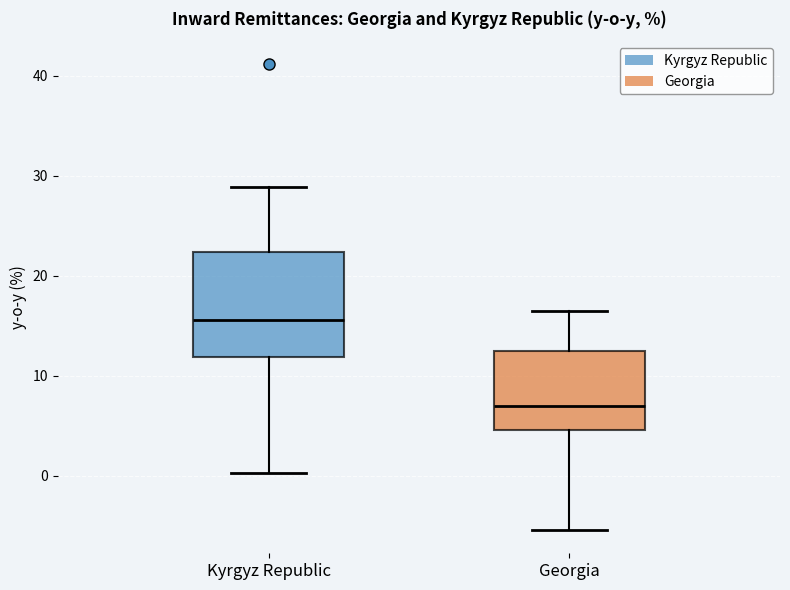

Which box has the highest median line?

Kyrgyz Republic